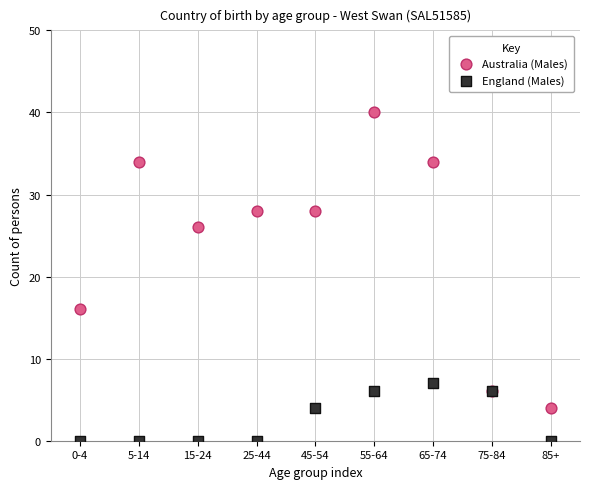

Which series has the largest Y range (max minus min)?

Australia (Males)